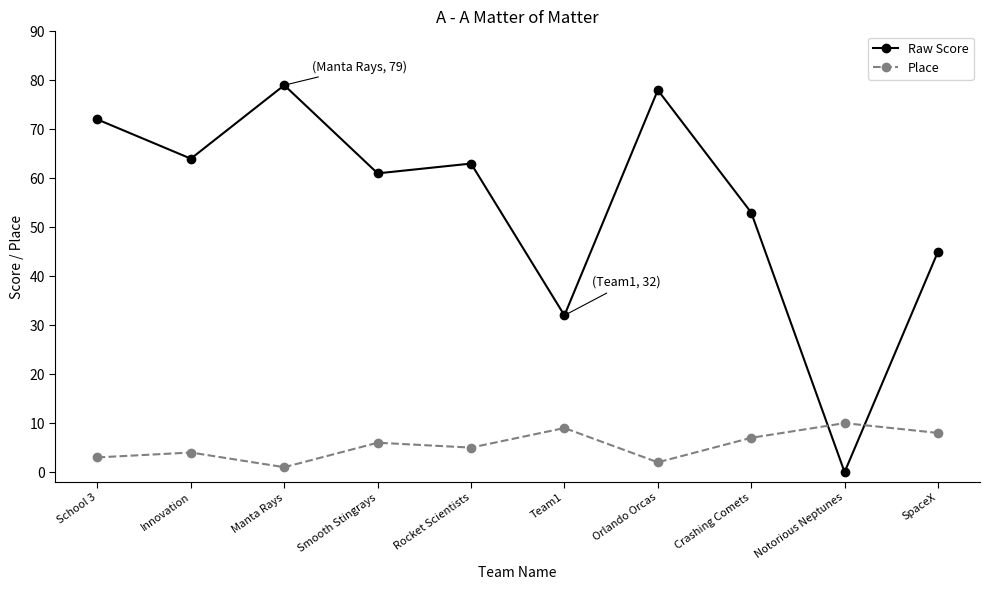

The value of Raw Score at Crashing Comets is 15. True or false?

False